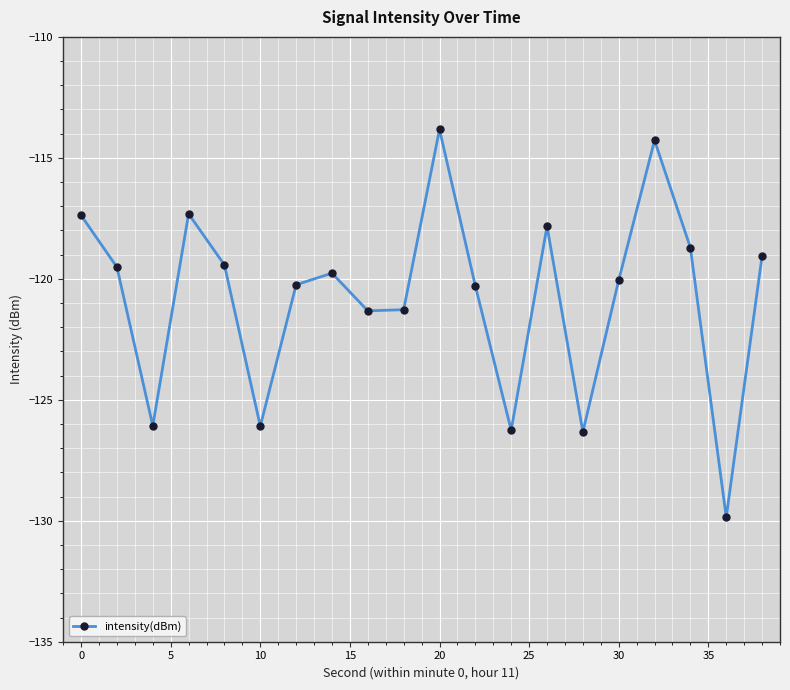

What is the difference between the maximum and minimum values?

16.0